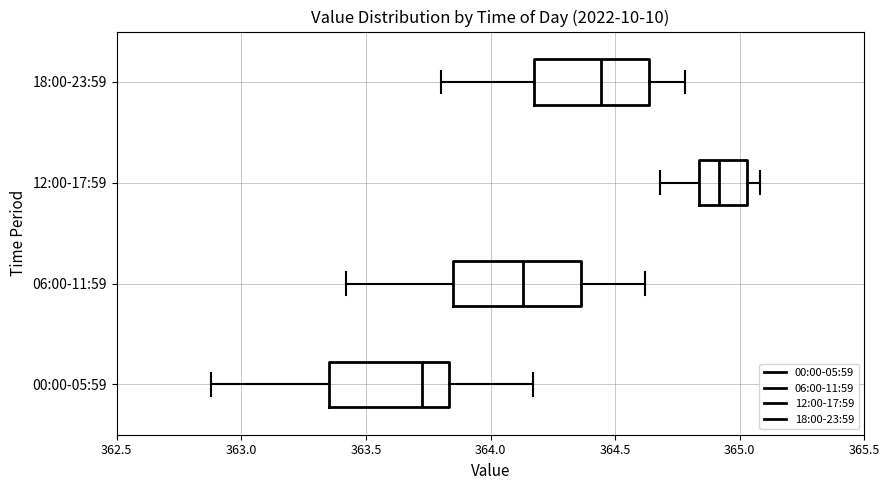

Which box's median line is the furthest to the right?

12:00-17:59